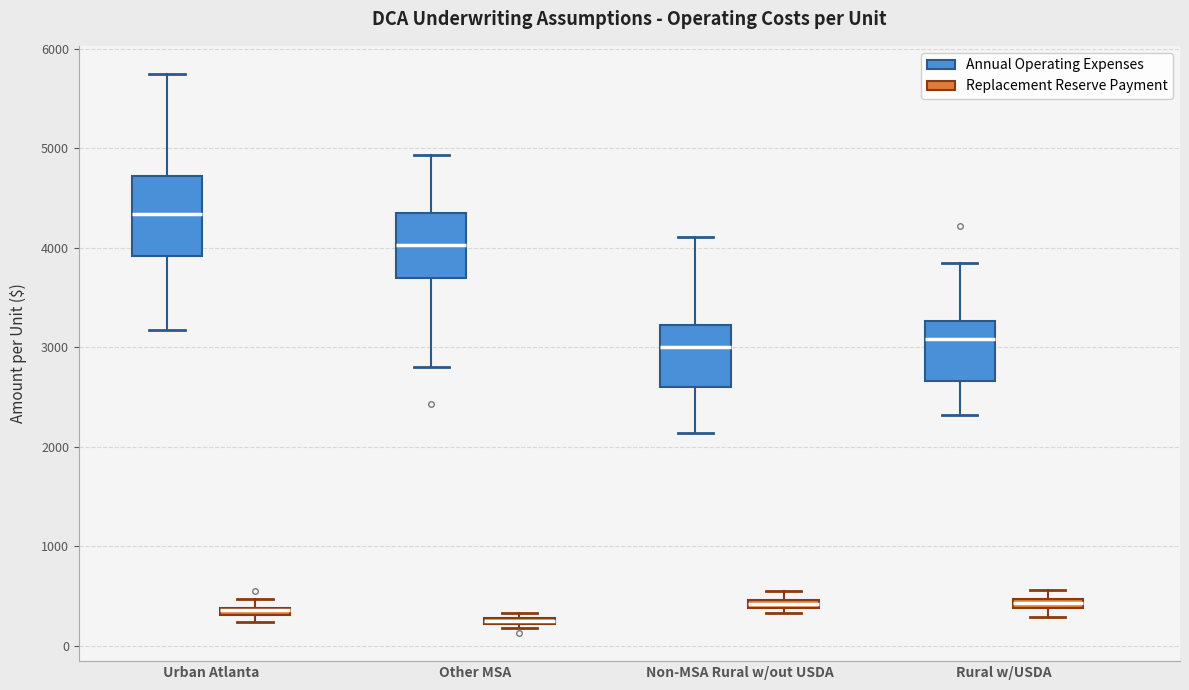

Where is the upper edge of the box for Other MSA (Replacement Reserve Payment) on the y-axis? The values are not printed on the chart, so give them approximately, as read against the axis.

300